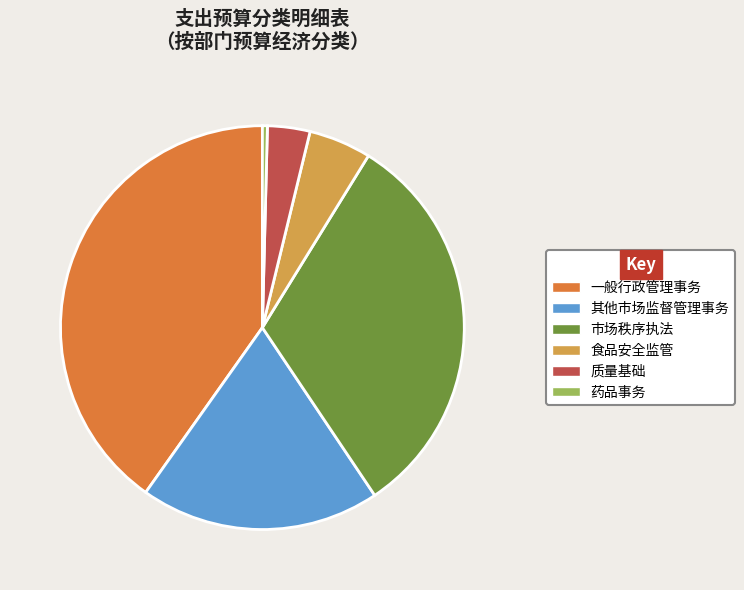

Which has a higher value, 食品安全监管 or 质量基础?

食品安全监管